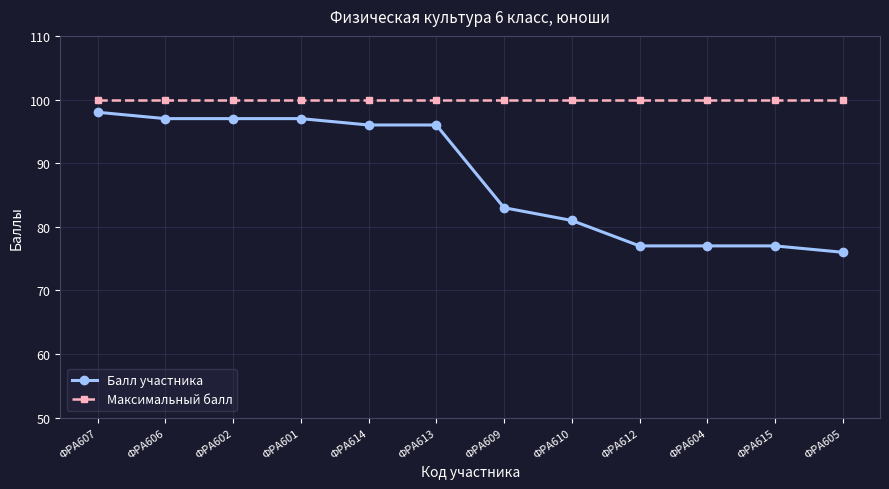

True or false: Максимальный балл and Балл участника intersect in this chart.

False